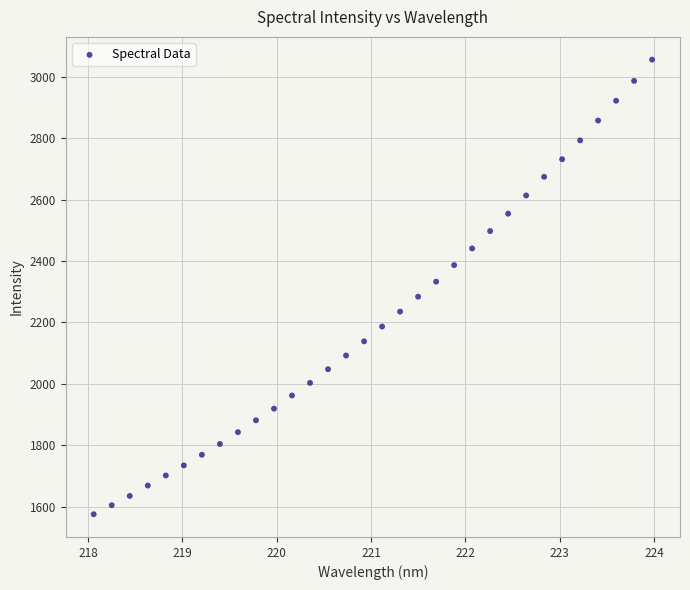

What is the range of Y values (max minus min)?

1479.8